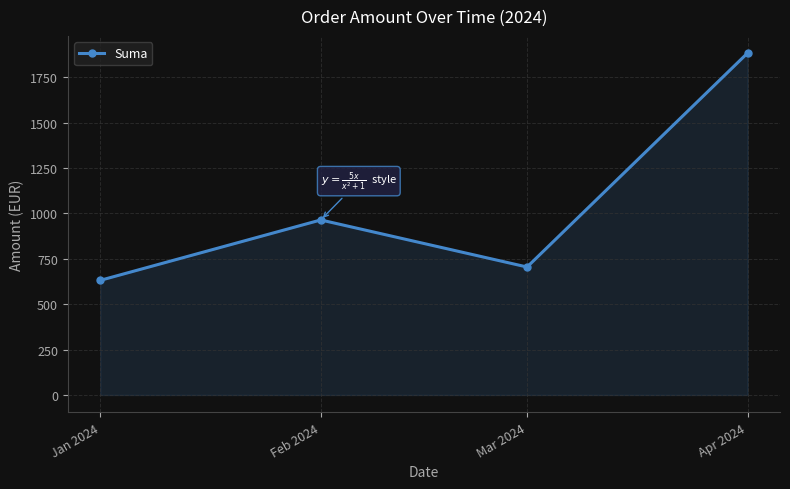

How many values exceed 964?

2